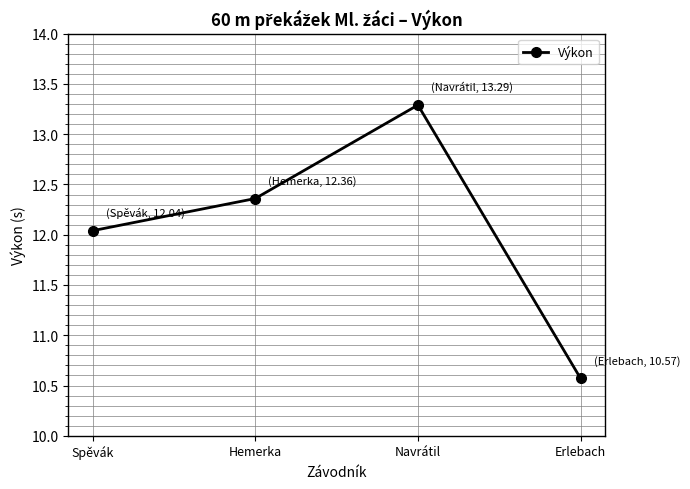

At which label is the value closest to 11?

Erlebach